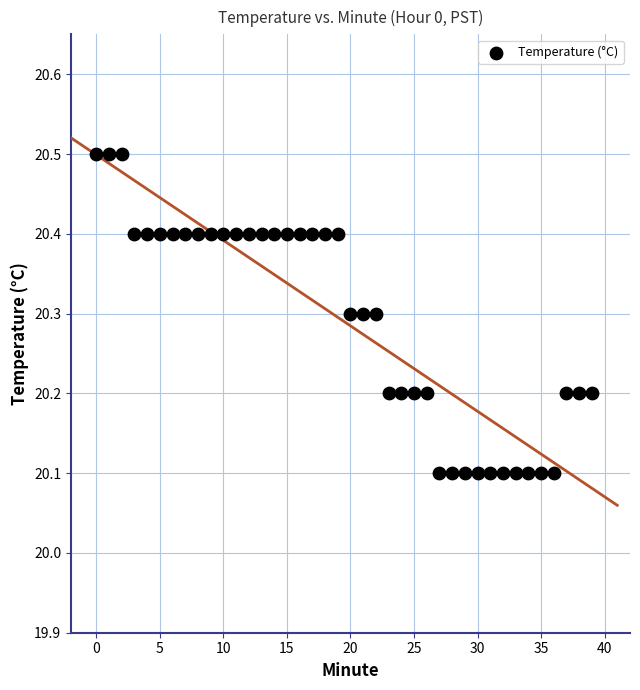

What is the range of Y values (max minus min)?

0.4